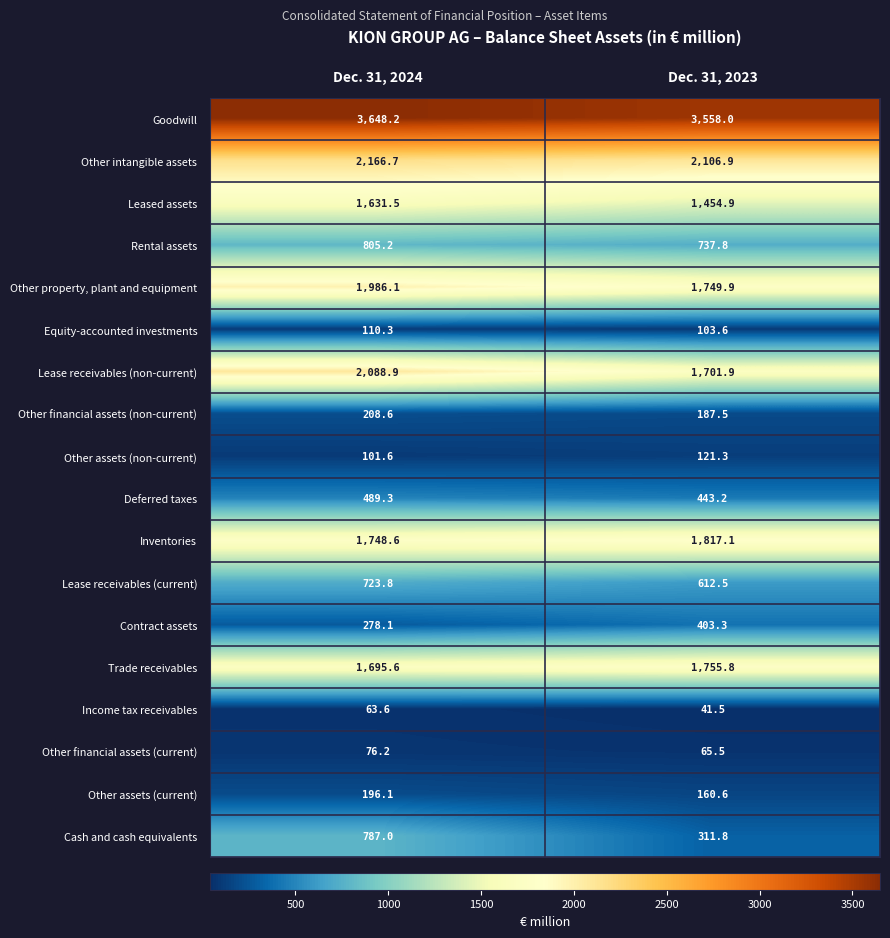

Rank the series by their maximum value, from highest to lowest.

Goodwill, Other intangible assets, Lease receivables (non-current), Other property, plant and equipment, Inventories, Trade receivables, Leased assets, Rental assets, Cash and cash equivalents, Lease receivables (current), Deferred taxes, Contract assets, Other financial assets (non-current), Other assets (current), Other assets (non-current), Equity-accounted investments, Other financial assets (current), Income tax receivables